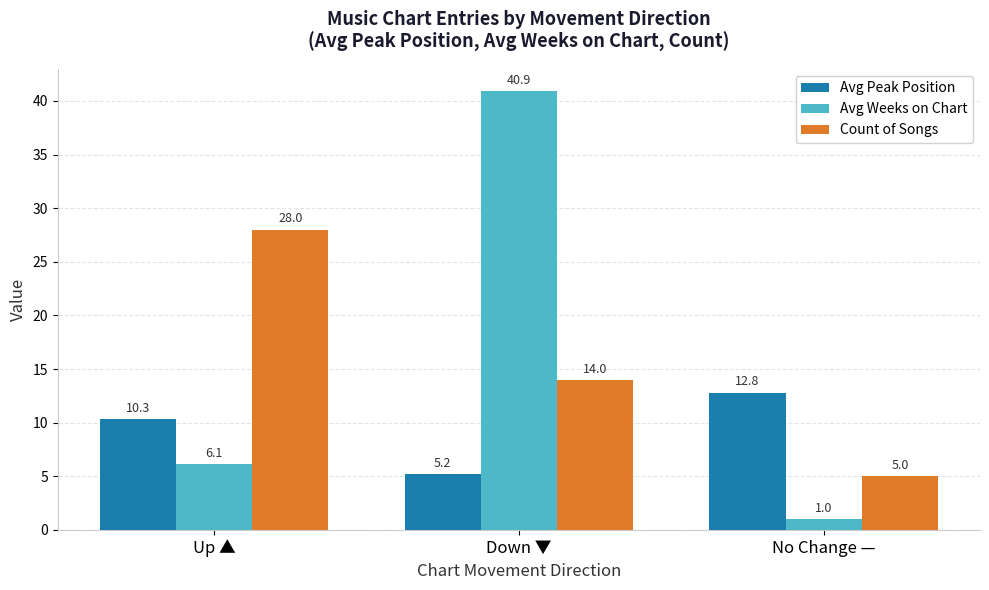

Where is Count of Songs nearest to the value 16?

Down ▼